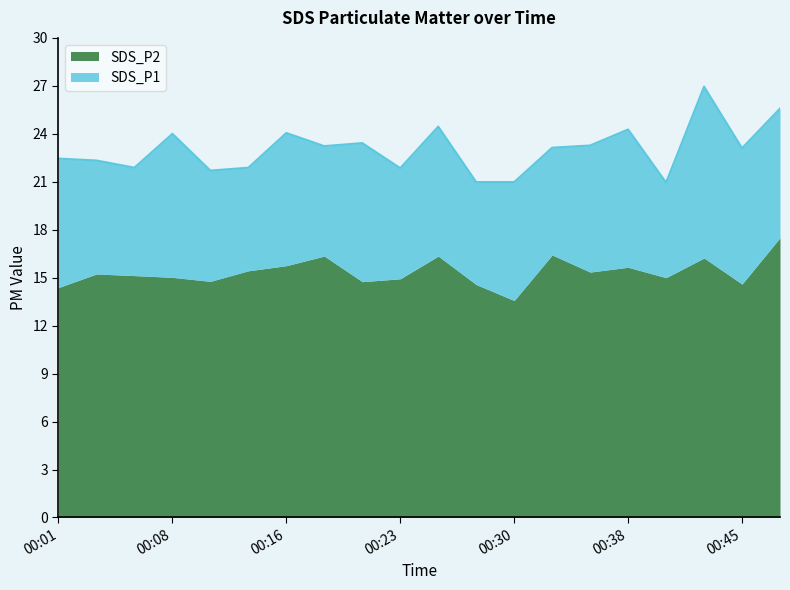

Between 00:04 and 00:08, which is larger?

00:08